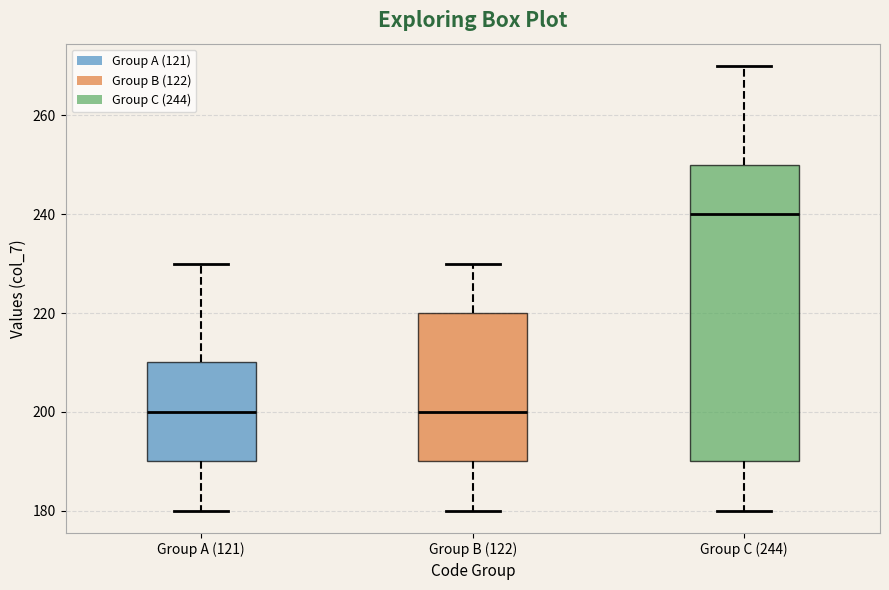

Reading left to right, read every box against the y-axis: the position of its median line, the range the box covers, and the ends of its whiskers. The values are not printed on the chart, so give them approximately, as read against the axis.

Group A (121): median 200, box 190 to 210, whiskers 180 to 230
Group B (122): median 200, box 190 to 220, whiskers 180 to 230
Group C (244): median 240, box 190 to 250, whiskers 180 to 270